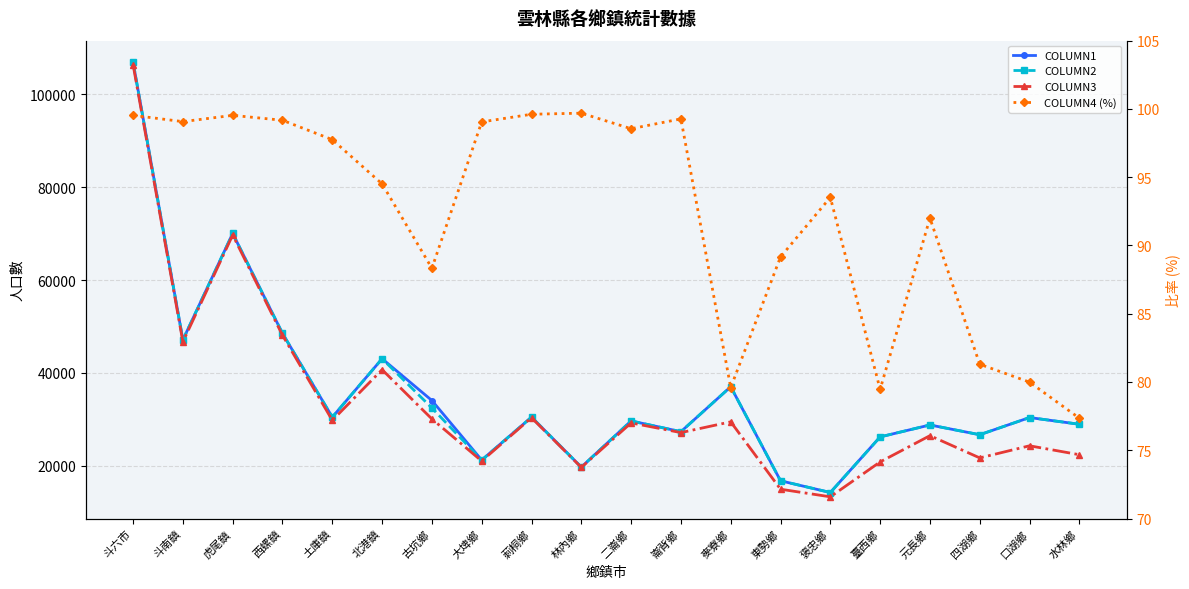

True or false: COLUMN2 and COLUMN3 intersect in this chart.

False